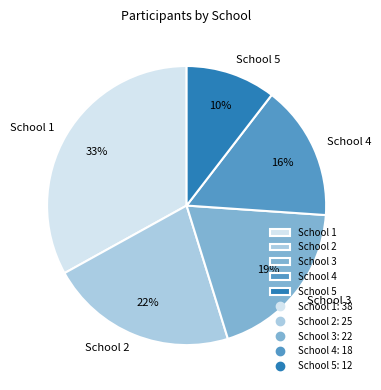

The School 1 slice represents 44% of the pie. True or false?

False